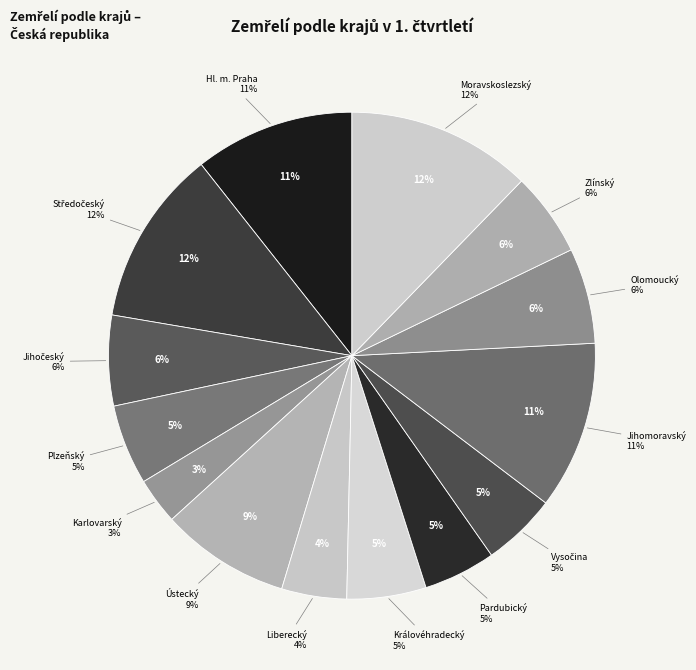

The Karlovarský slice represents 1% of the pie. True or false?

False